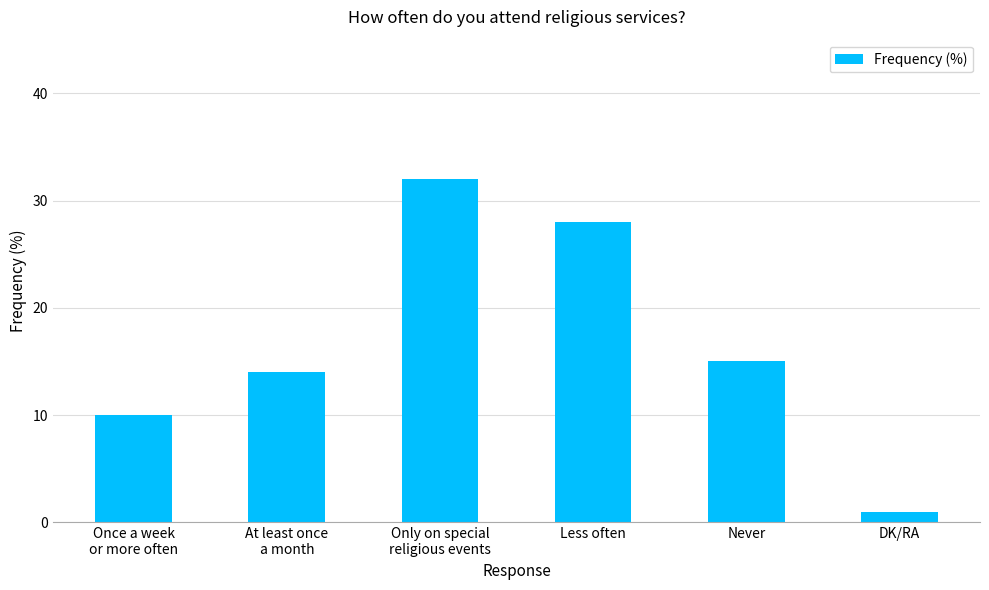

What position from the left is Never?

5